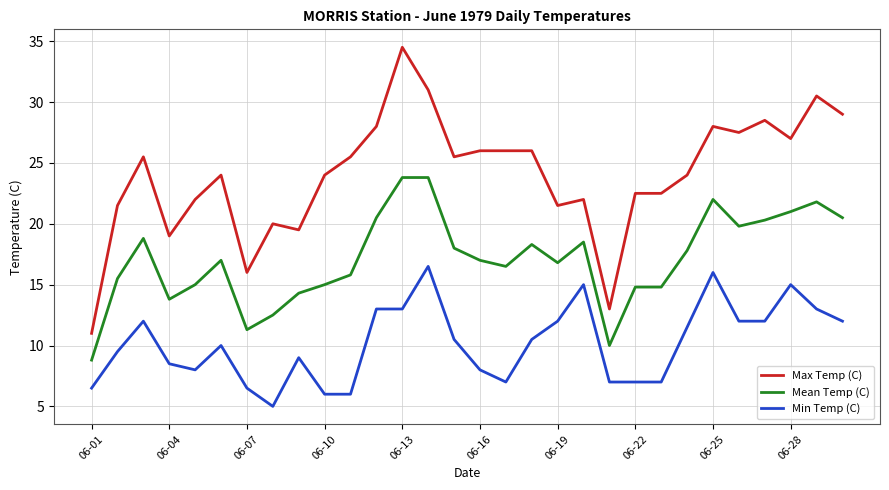

List the series in order of their peak value, lowest first.

Min Temp (C), Mean Temp (C), Max Temp (C)